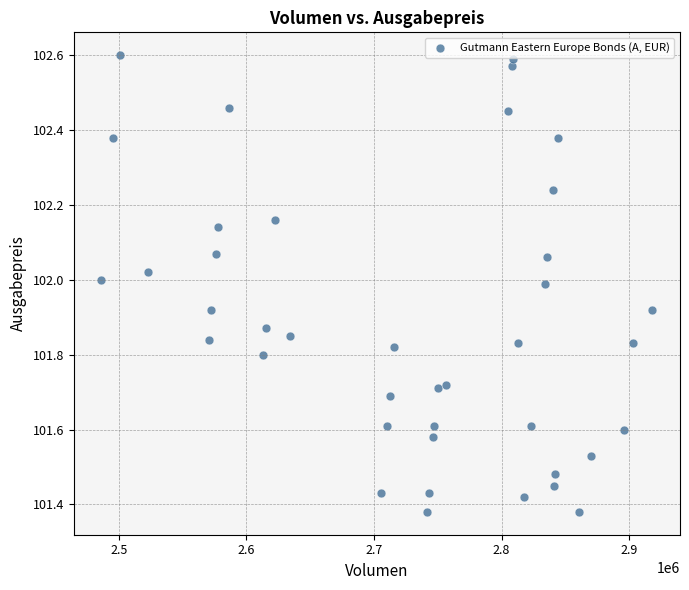

What is the range of Y values (max minus min)?

1.2